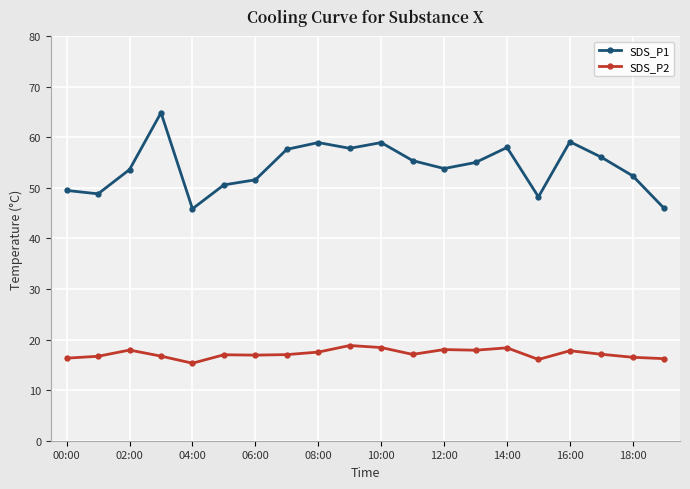

True or false: SDS_P2 and SDS_P1 intersect in this chart.

False